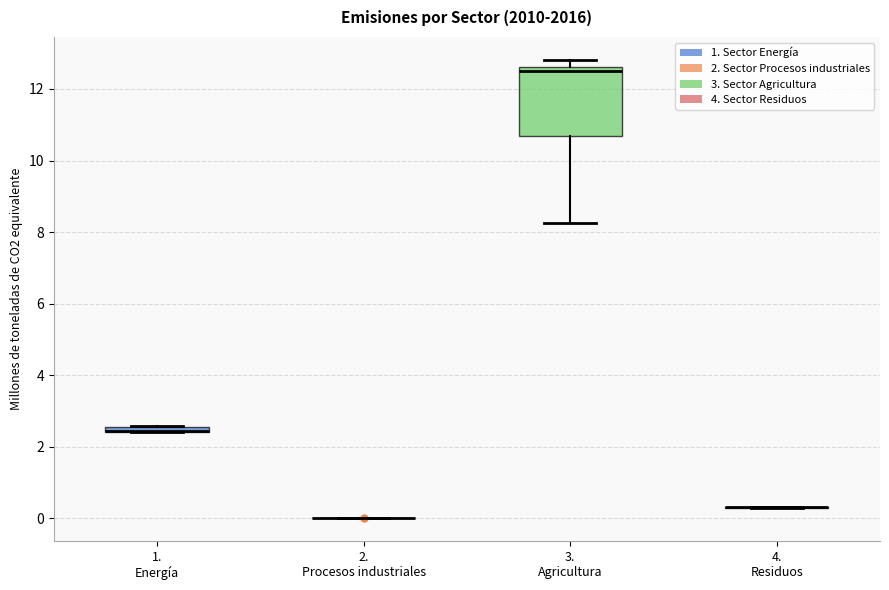

Comparing the boxes themselves (not the whiskers), which one is the tallest?

3. Agricultura